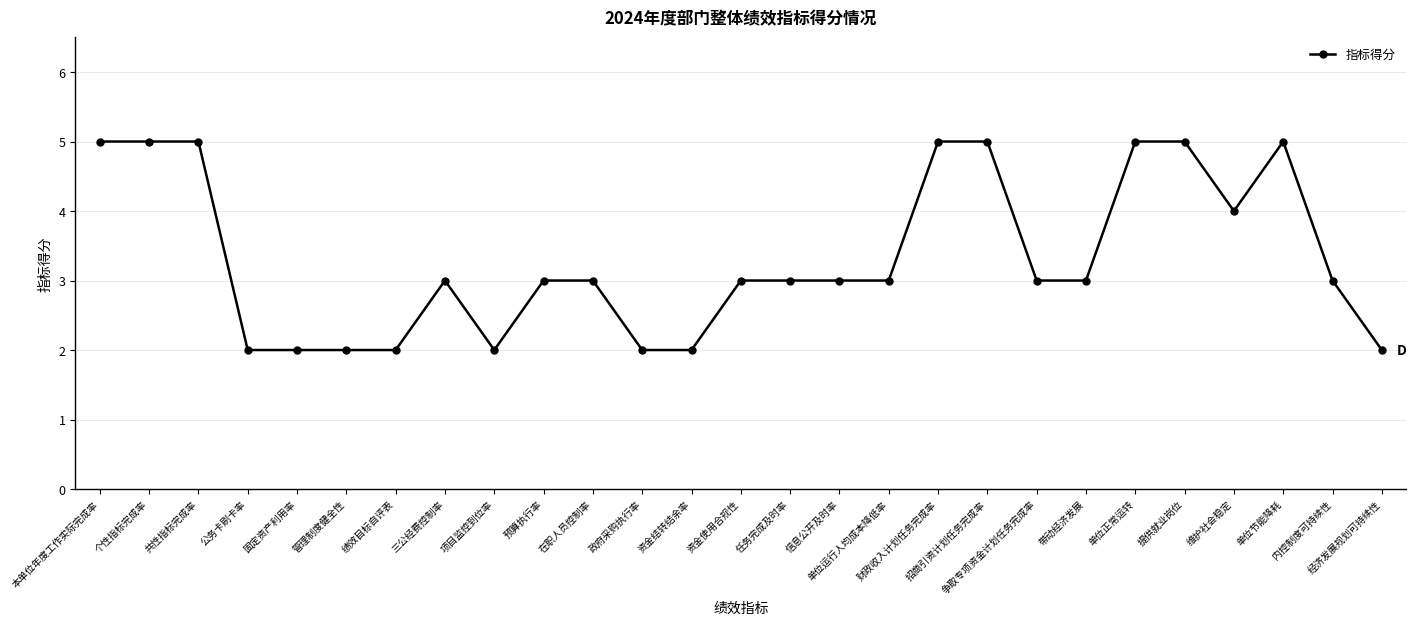

What is the sum of the values at 政府采购执行率 and 预算执行率?

5